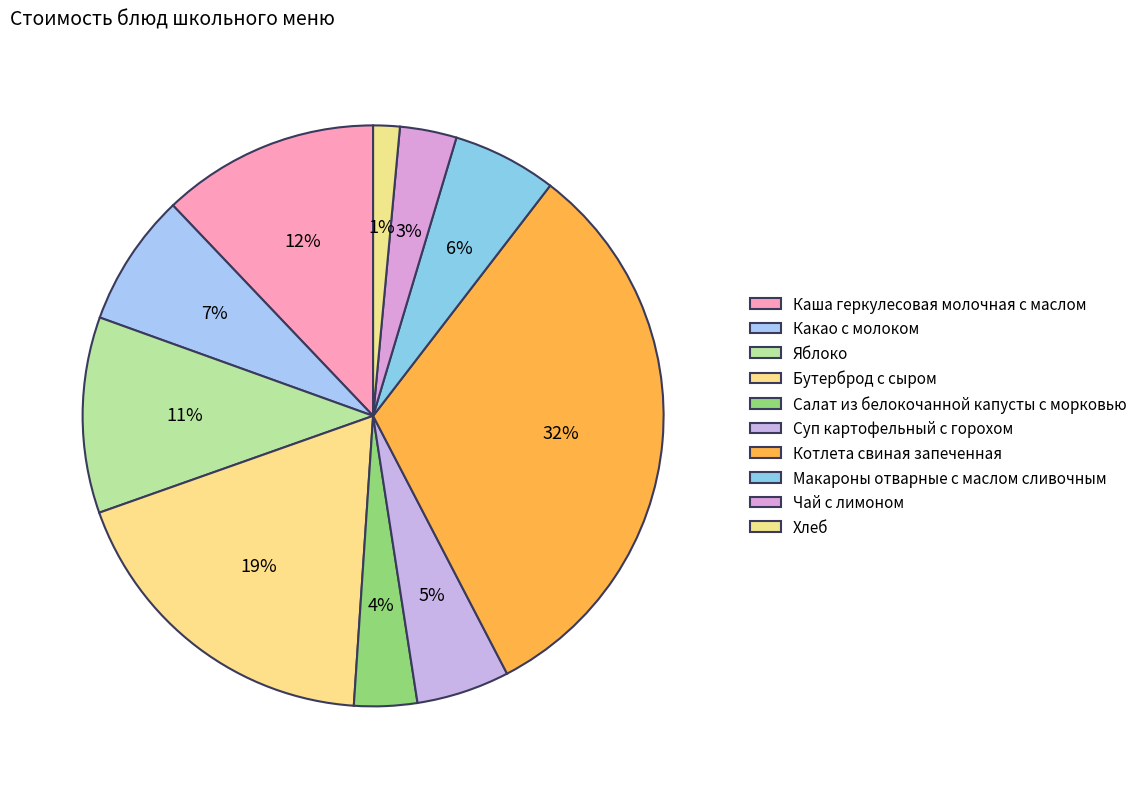

To the nearest percent, what percentage of the pie is Макароны отварные с маслом сливочным?

6%